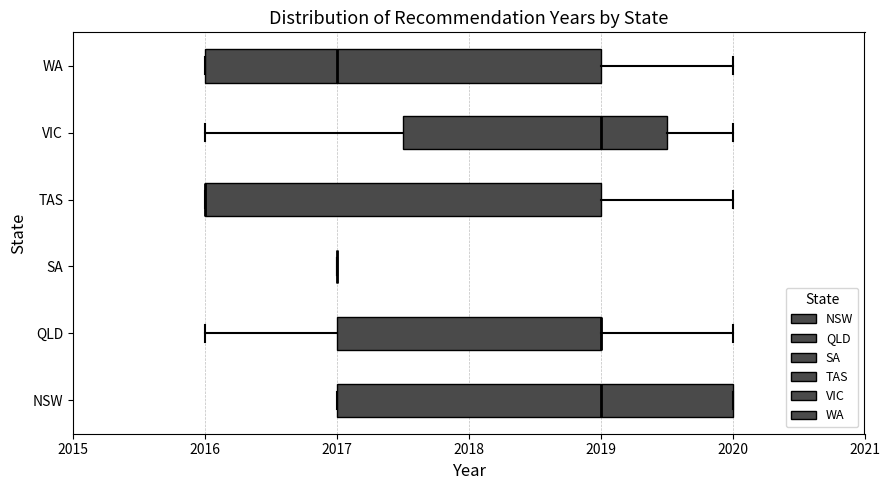

Reading bottom to top, read every box against the x-axis: the position of its median line, the range the box covers, and the ends of its whiskers. The values are not printed on the chart, so give them approximately, as read against the axis.

NSW: median 2019.0, box 2017.0 to 2020.0, whiskers 2017.0 to 2020.0
QLD: median 2019.0 (drawn on the box's right edge), box 2017.0 to 2019.0, whiskers 2016.0 to 2020.0
SA: box collapsed to a line at 2017.0, whiskers 2017.0 to 2017.0
TAS: median 2016.0 (drawn on the box's left edge), box 2016.0 to 2019.0, whiskers 2016.0 to 2020.0
VIC: median 2019.0, box 2017.5 to 2019.5, whiskers 2016.0 to 2020.0
WA: median 2017.0, box 2016.0 to 2019.0, whiskers 2016.0 to 2020.0